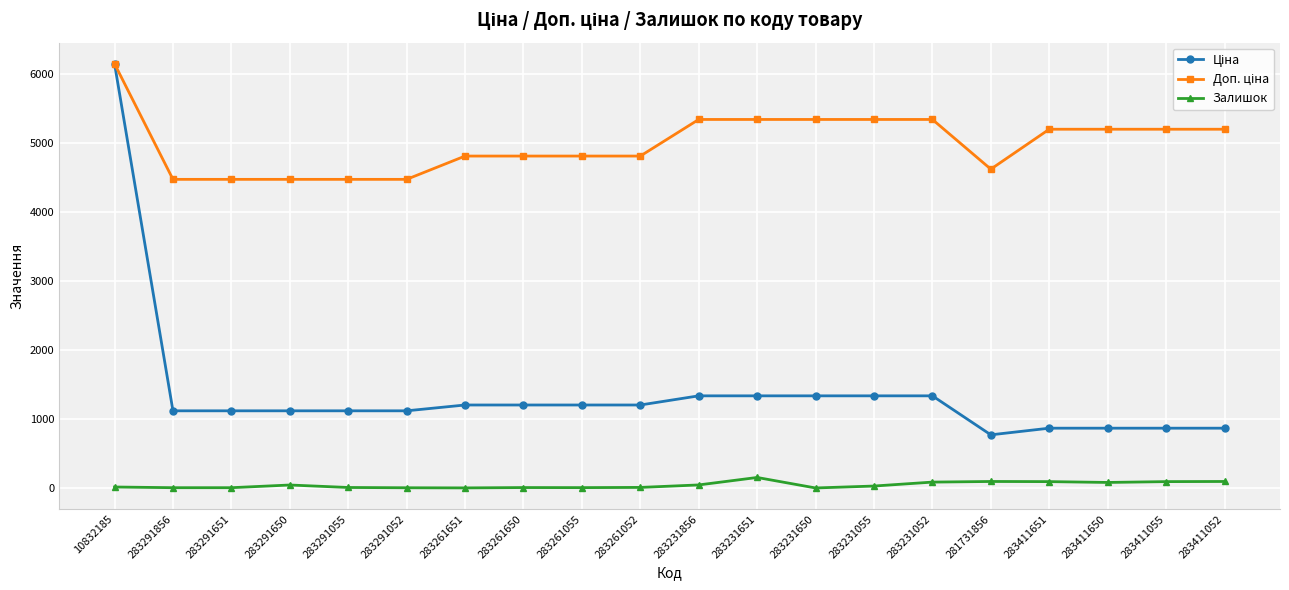

At which category is the sum across all series the highest?

10832185